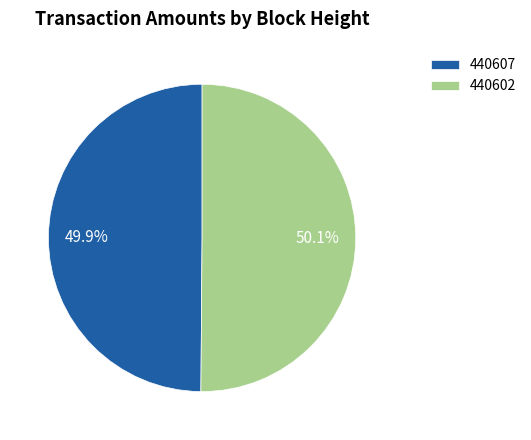

Approximately how many times larger is the value at 440607 compared to 440602?

1.0